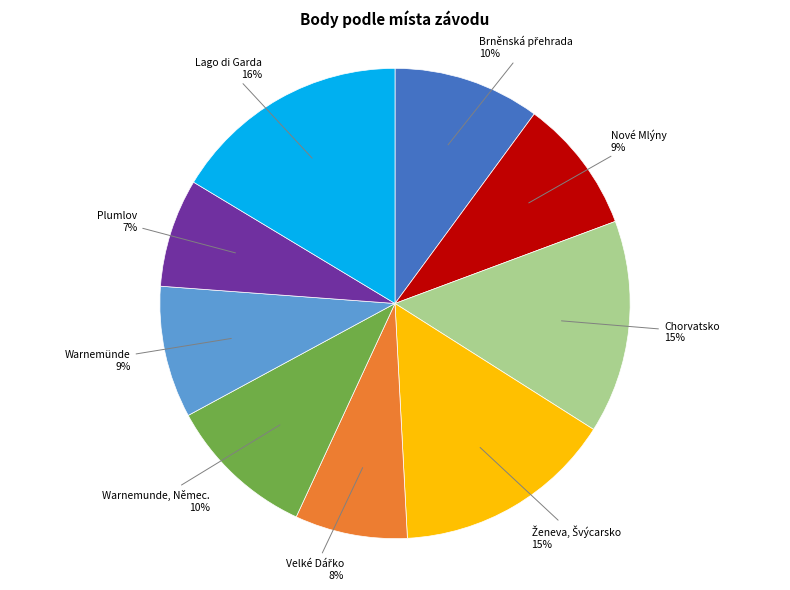

Which has a higher value, Warnemunde, Němec. or Lago di Garda?

Lago di Garda